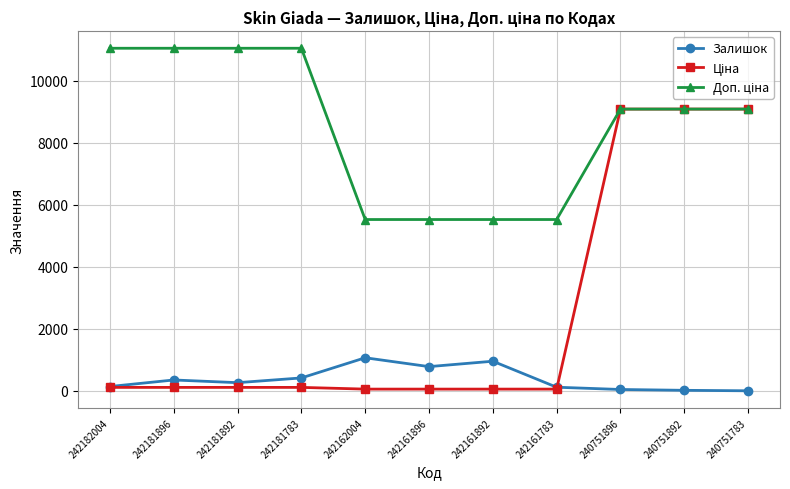

The Залишок series shows 405.6 at 242161896. True or false?

False